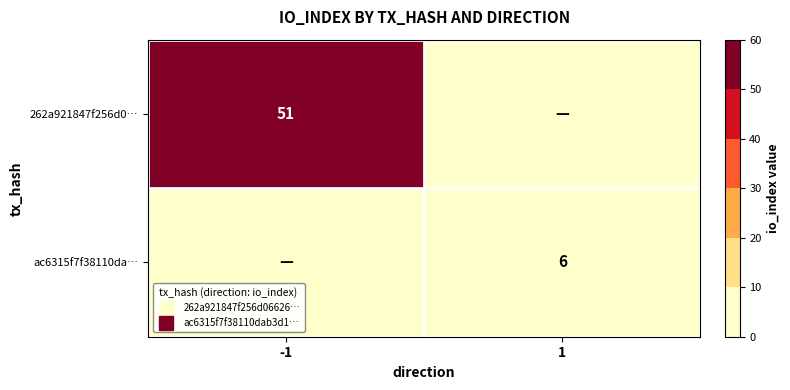

How many data points in ac6315f7f38110da… are less than 6?

1